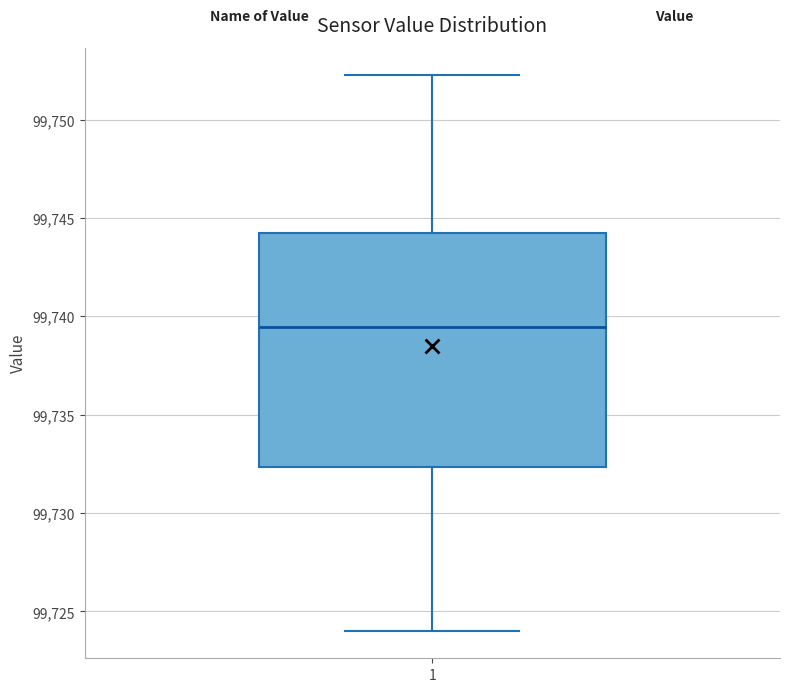

Where does the lower whisker of the box at x = 1 end on the y-axis? The values are not printed on the chart, so give them approximately, as read against the axis.

99724.0